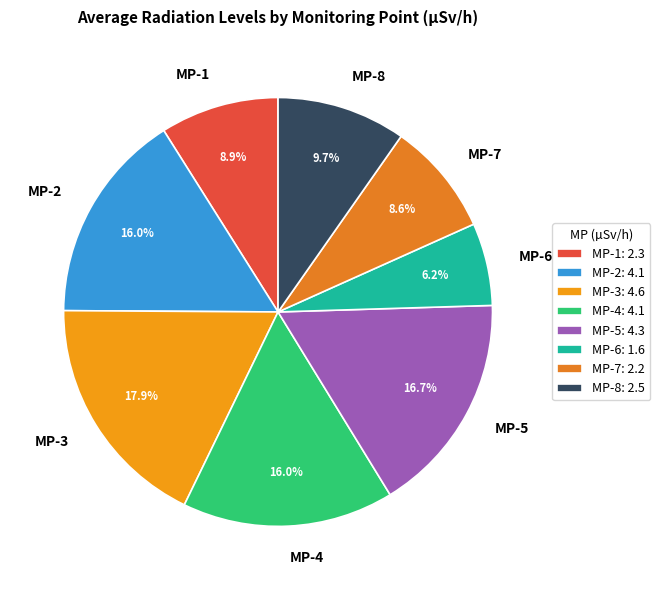

Does MP-3 account for over 50% of the chart?

No